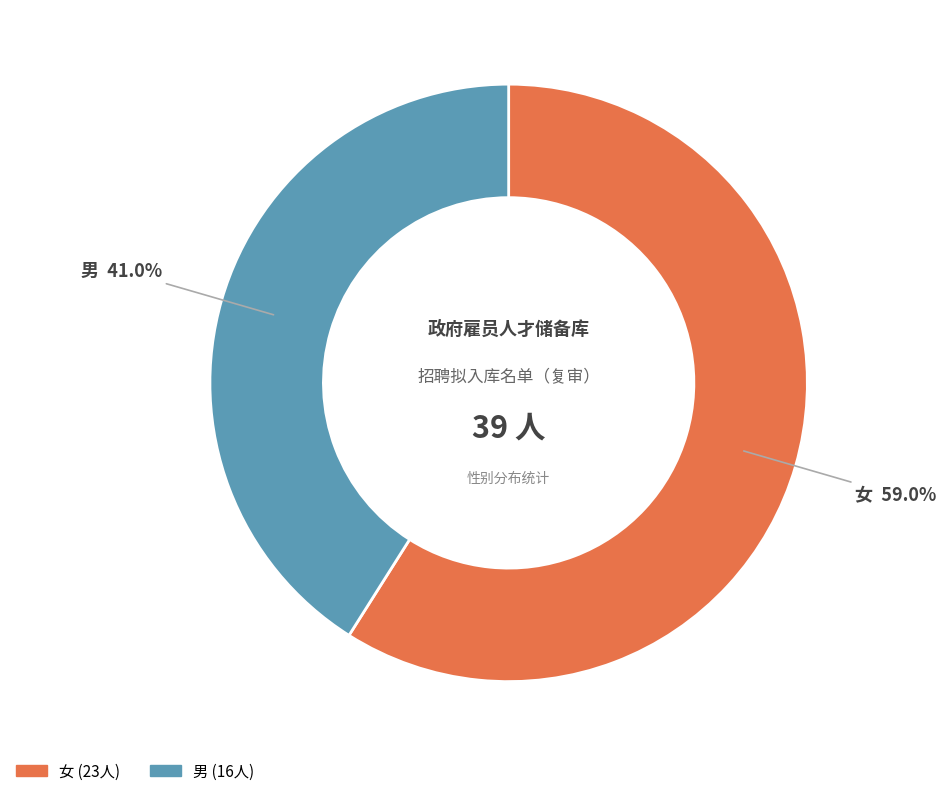

Do 女 and 男 together represent more than half of the pie?

Yes